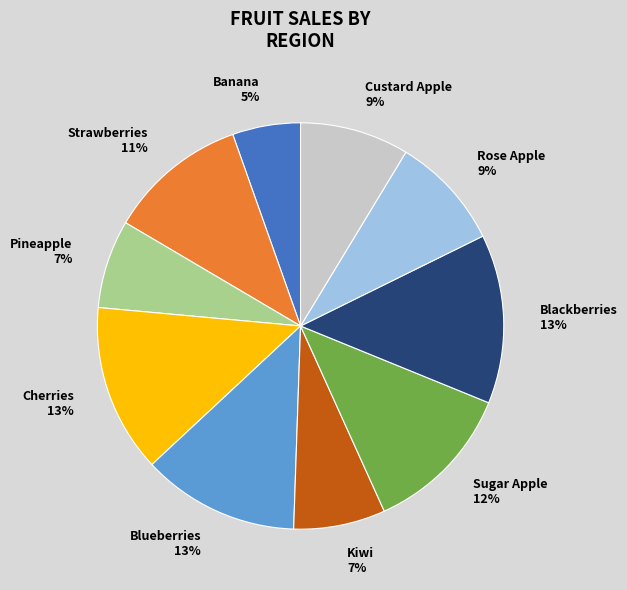

What is the ratio of the value at Banana 5% to the value at Kiwi 7%?

0.7